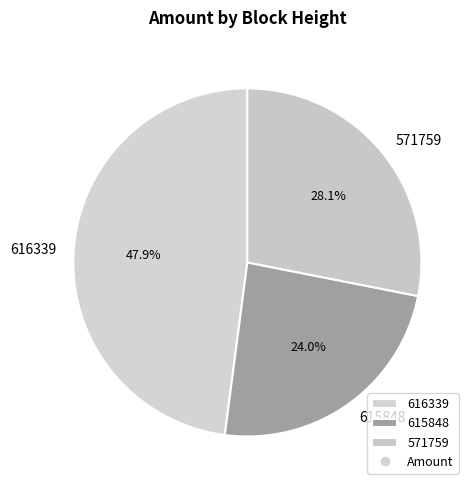

Is it true that 616339 is 58% of the pie?

False